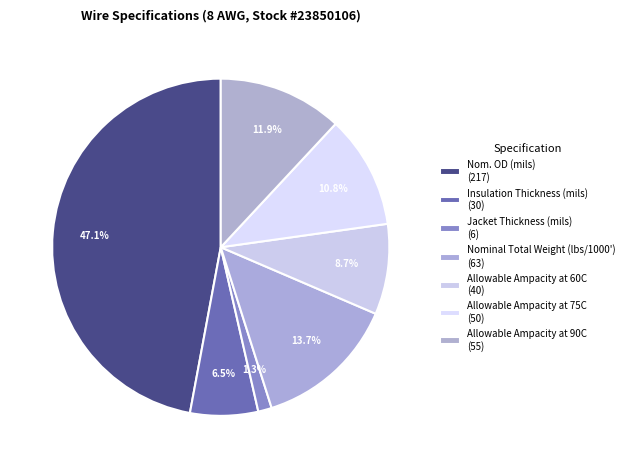

To the nearest percent, what is the combined percentage of Allowable Ampacity at 75C and Nom. OD (mils)?

58%